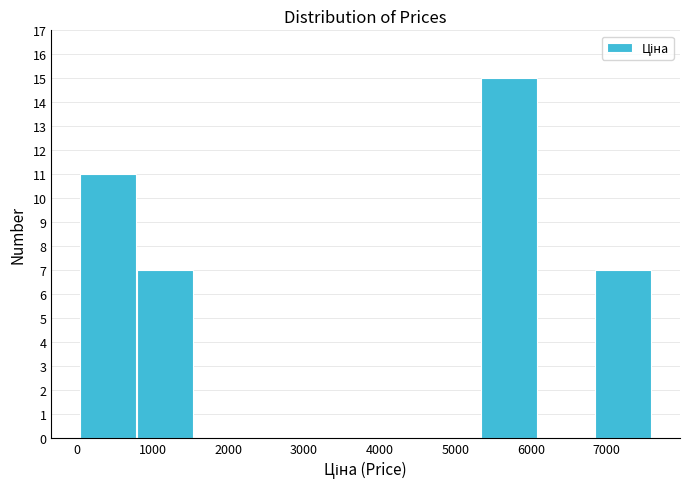

Which range on the x-axis has the tallest bar?

5300 to 6100